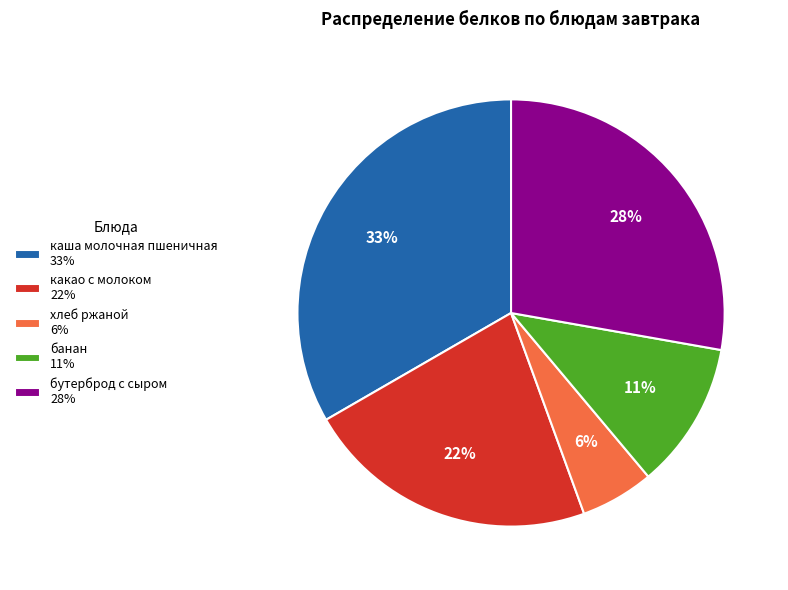

Which category has the biggest portion of the pie?

каша молочная пшеничная